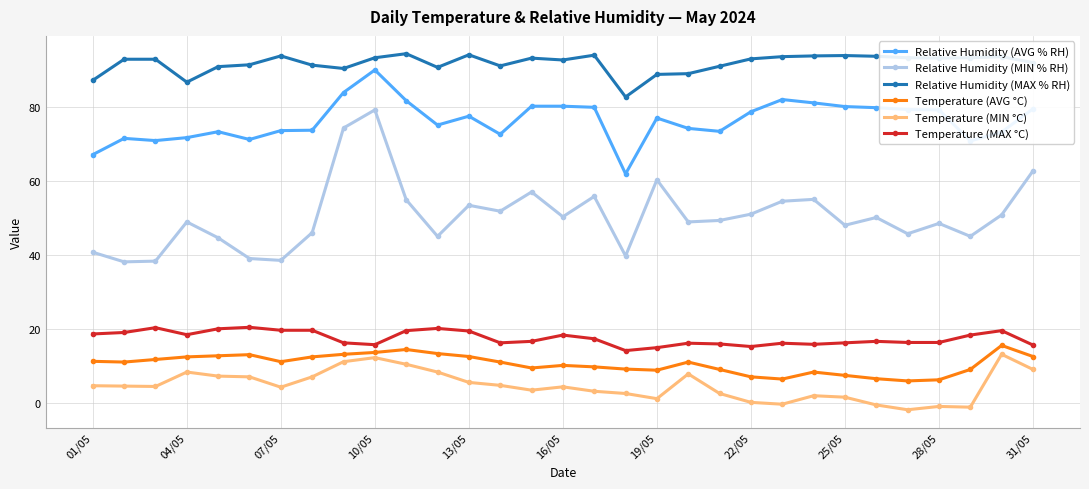

True or false: Relative Humidity (MAX % RH) and Temperature (MIN °C) intersect in this chart.

False